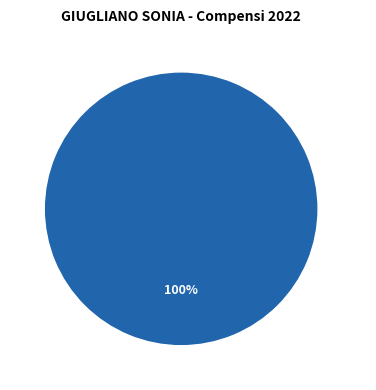

Is there any slice that represents more than half of the pie?

Yes